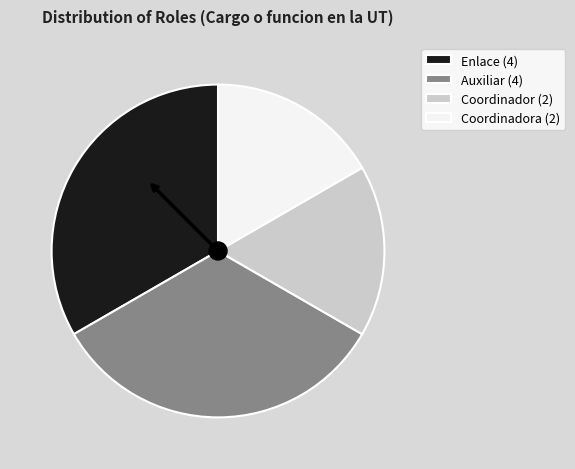

Is the sum of Coordinadora (2) and Coordinador (2) greater than half?

No